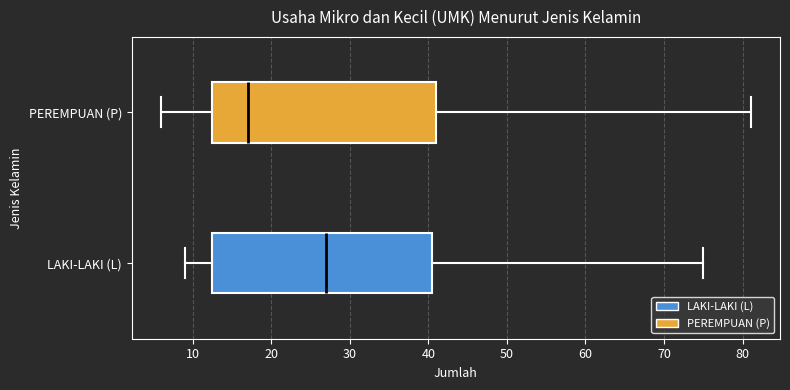

Reading bottom to top, transcribe this box plot: for each box, give where its median line is, the range the box spans, and where its two whiskers end, as read against the x-axis. The values are not printed on the chart, so give them approximately, as read against the axis.

LAKI-LAKI (L): median 27, box 13 to 41, whiskers 9 to 75
PEREMPUAN (P): median 17, box 13 to 41, whiskers 6 to 81